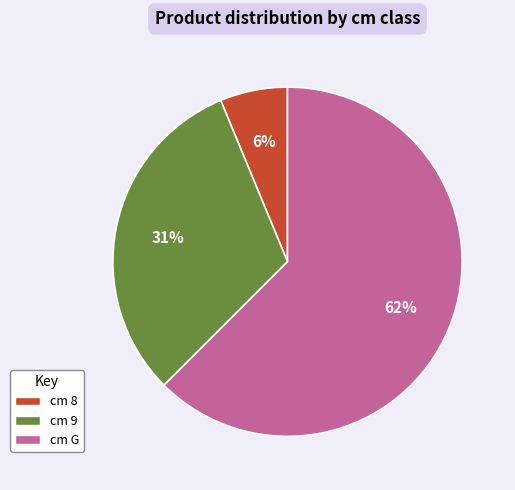

What is the largest slice in the pie chart?

cm G